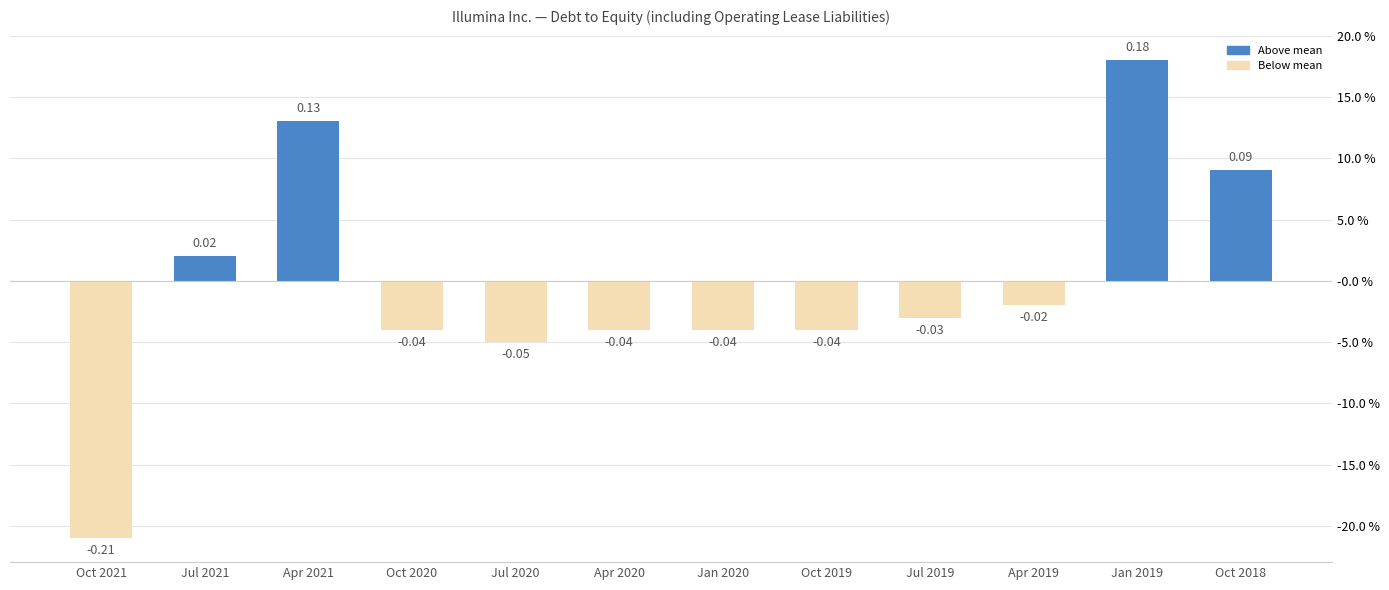

Which has a higher value, Jul 2021 or Jul 2020?

Jul 2021